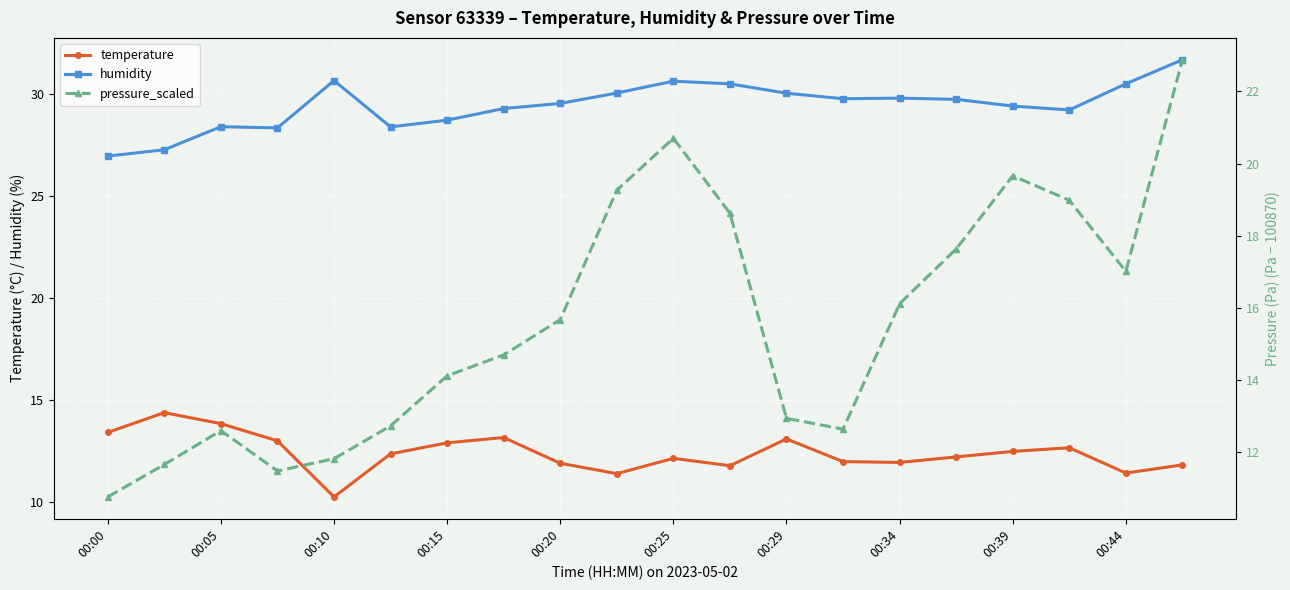

Count the number of data series in this chart.

3